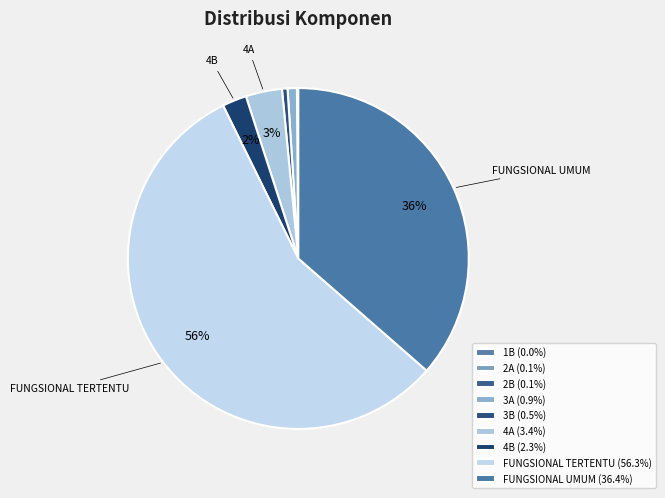

Rank the categories by value from lowest to highest.

1B, 2B, 2A, 3B, 3A, 4B, 4A, FUNGSIONAL UMUM, FUNGSIONAL TERTENTU